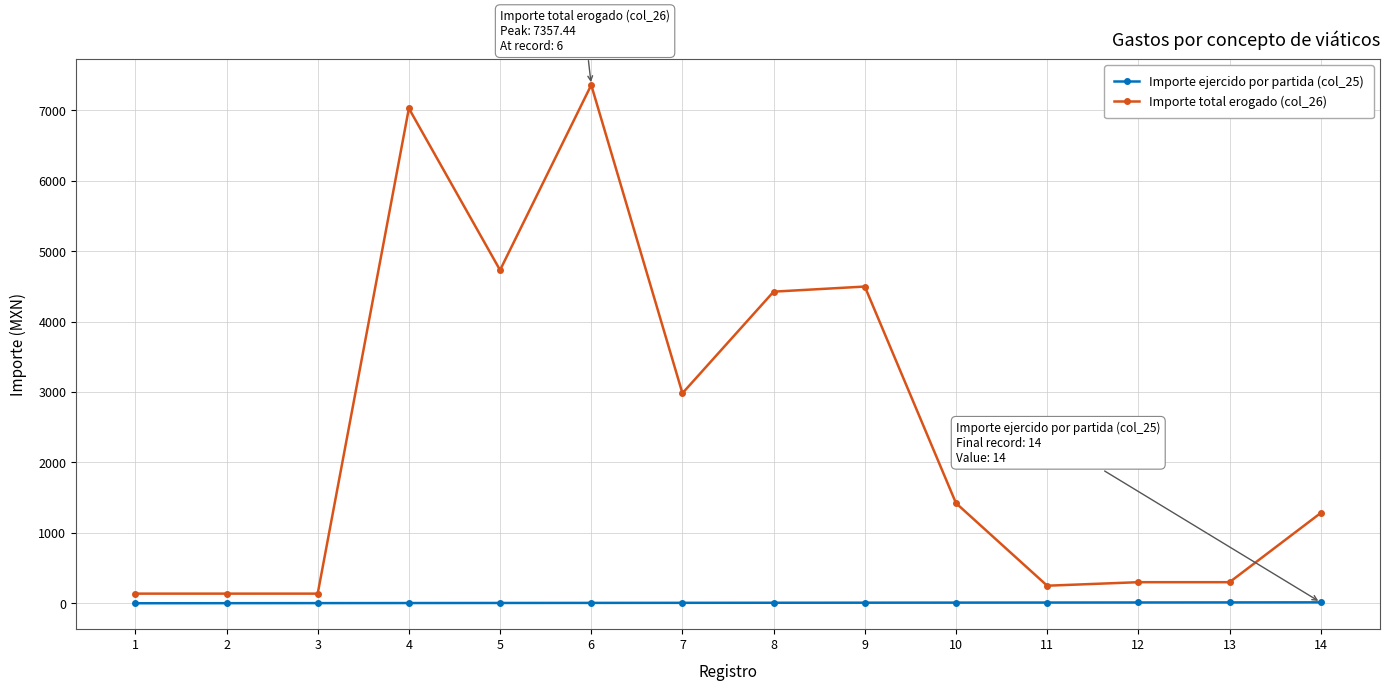

Which series changed the most between 7 and 14?

Importe total erogado (col_26)